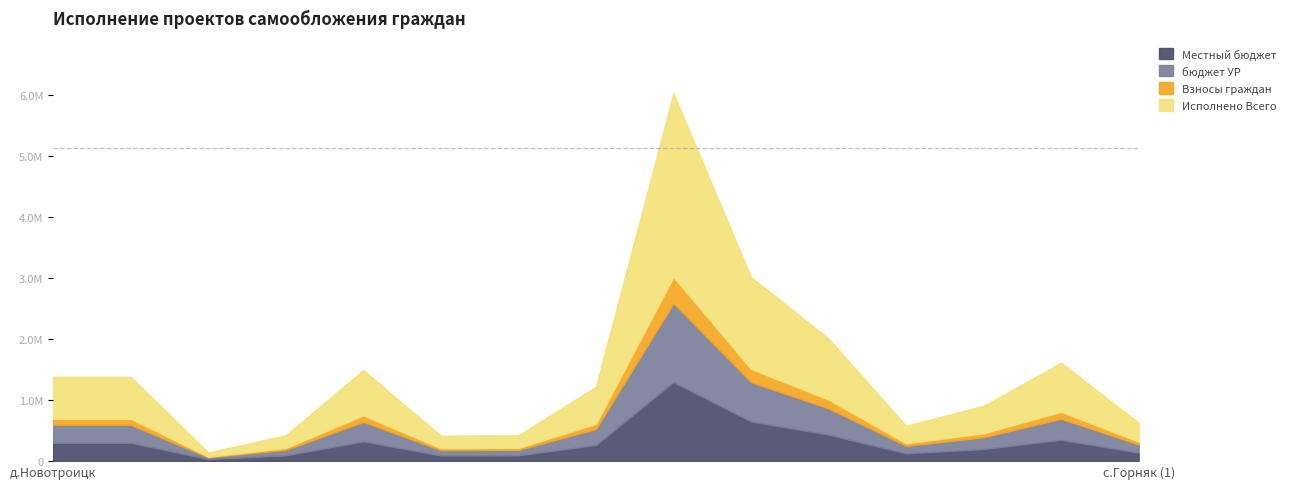

Which series changed the most between с.Большая Уча (1) and д.Мальчиково?

Исполнено Всего